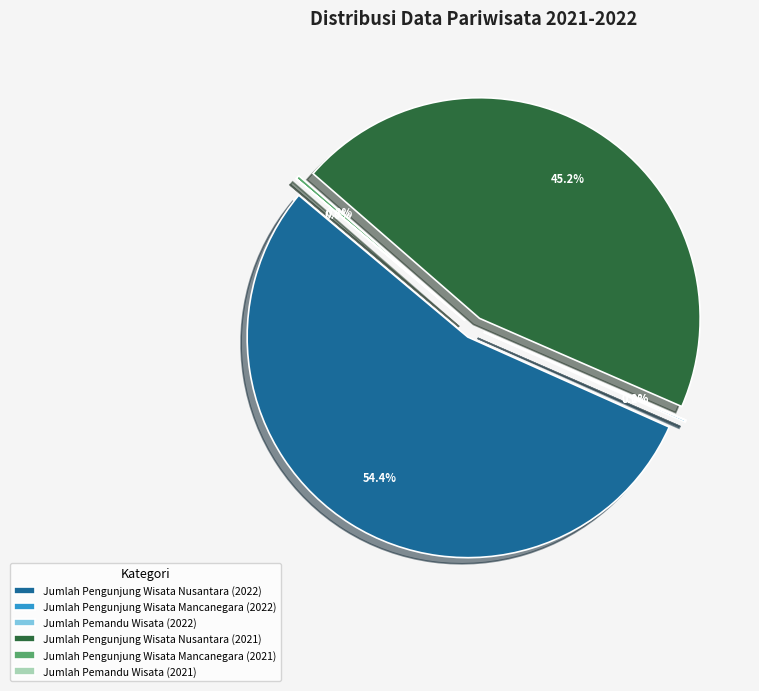

Which slice is the smallest?

Jumlah Pemandu Wisata (2022)